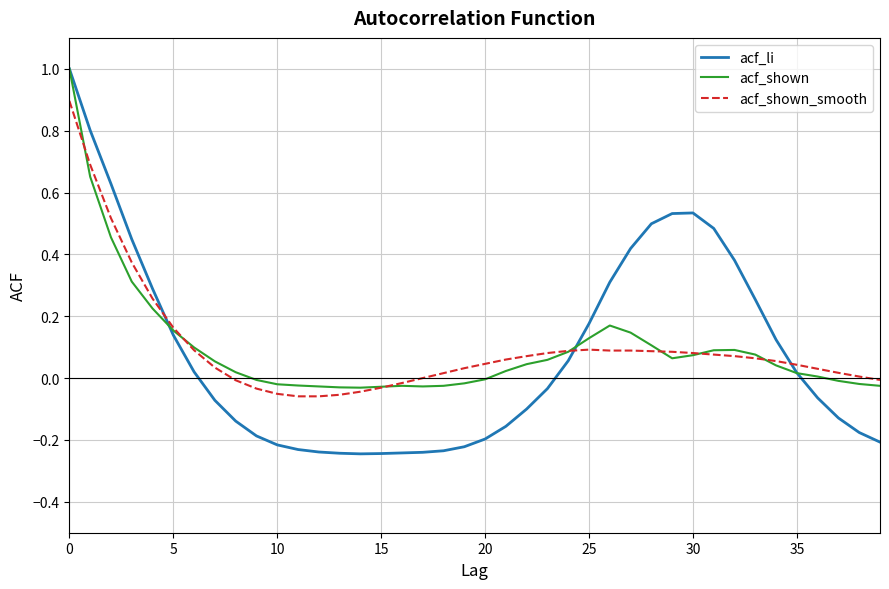

Which series has the widest spread of values?

acf_li